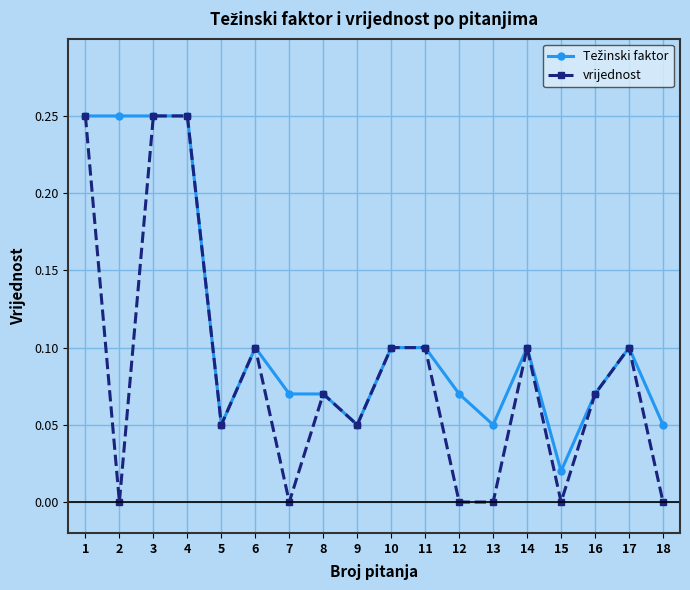

True or false: vrijednost has a value of 0.1 at 5.

True